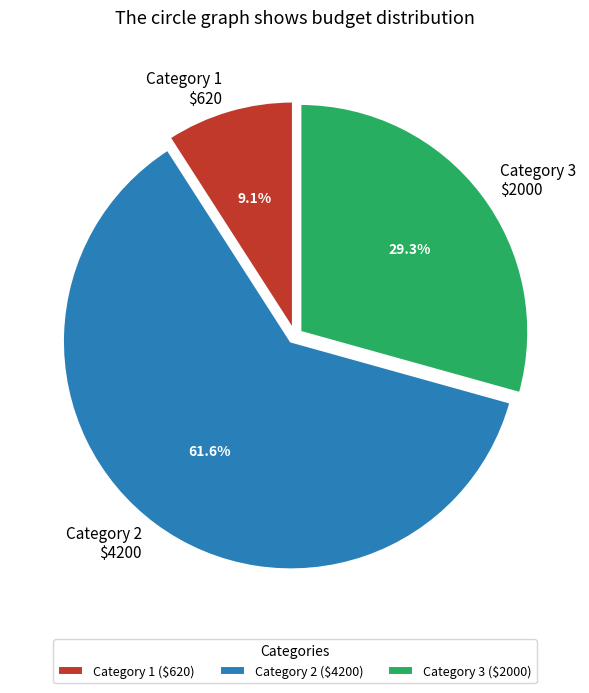

Count the number of slices in the pie.

3